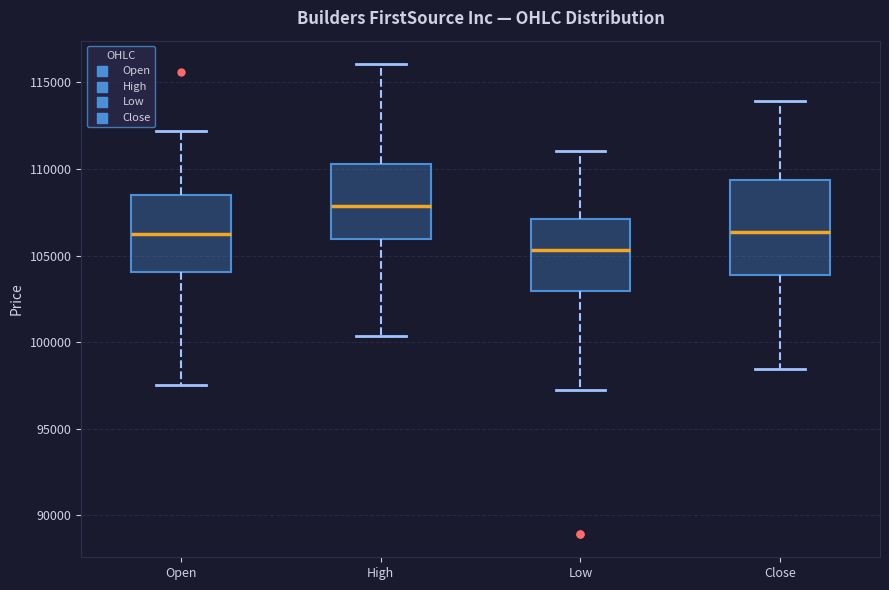

Reading left to right, read every box against the y-axis: the position of its median line, the range the box covers, and the ends of its whiskers. The values are not printed on the chart, so give them approximately, as read against the axis.

Open: median 106000, box 104000 to 108500, whiskers 97500 to 112000
High: median 108000, box 106000 to 110500, whiskers 100500 to 116000
Low: median 105500, box 103000 to 107000, whiskers 97000 to 111000
Close: median 106500, box 104000 to 109500, whiskers 98500 to 114000